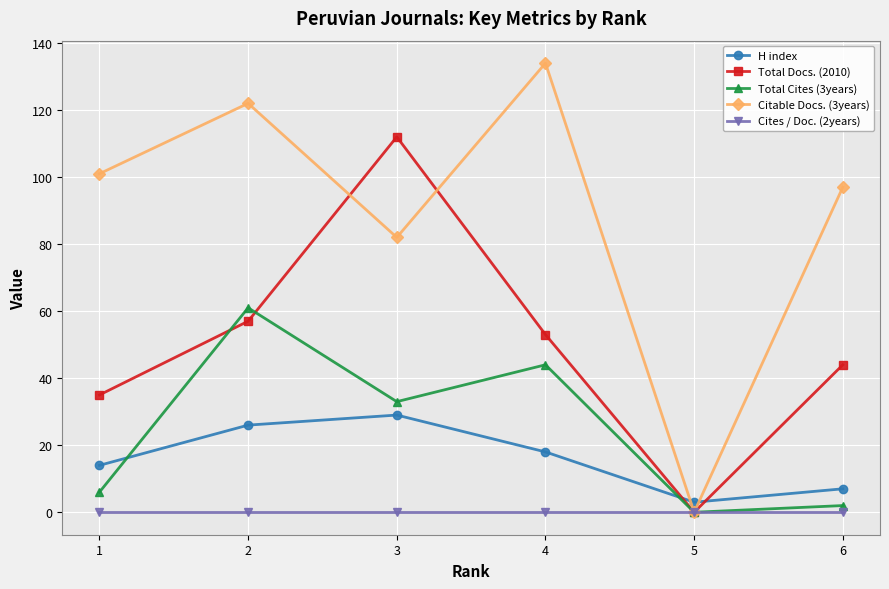

Is this an area chart (filled region under the line)?

No